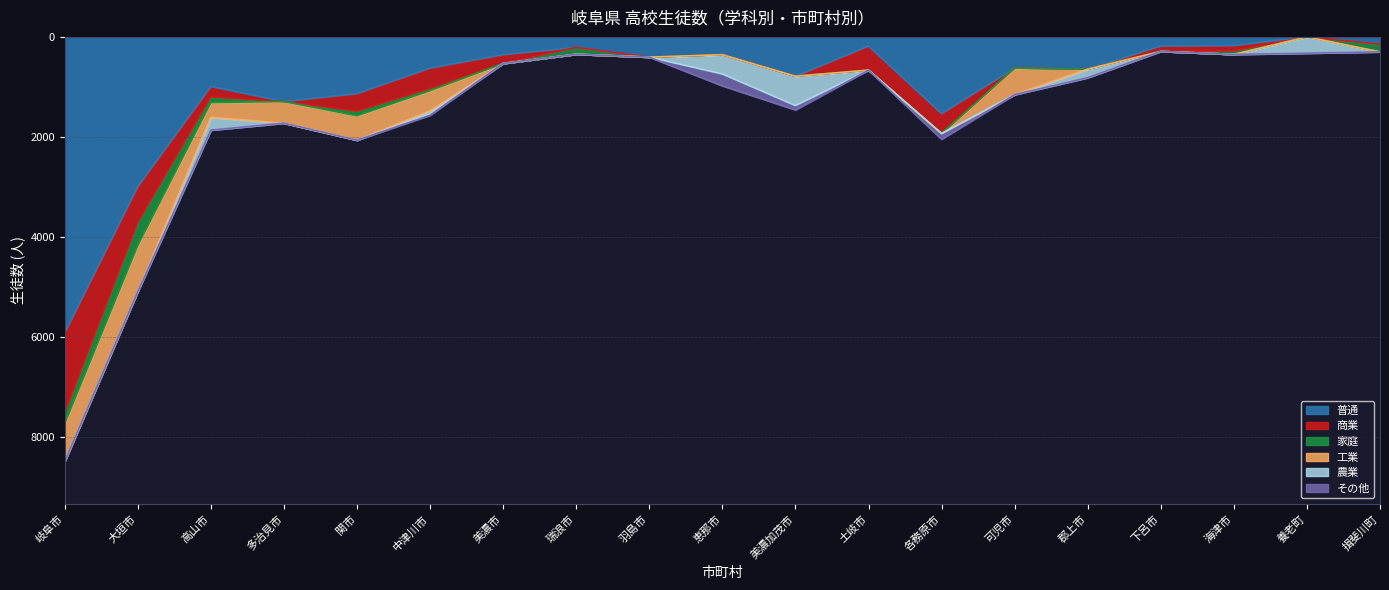

Reading right to left, extract all data points from this chart.

普通: 146	0	173	182	645	624	1535	183	787	356	405	211	355	624	1135	1293	992	2994	5922
商業: 0	0	105	108	0	0	398	482	0	0	0	0	176	406	350	0	209	719	1601
家庭: 153	0	72	0	0	0	0	0	0	0	0	136	0	45	93	0	113	460	212
工業: 0	0	0	0	0	531	0	0	0	0	0	0	0	405	488	432	296	921	758
農業: 0	325	0	0	170	0	0	0	586	385	0	0	0	60	0	0	254	0	0
その他: 0	0	0	0	0	0	114	0	87	238	0	0	0	29	0	0	0	0	0